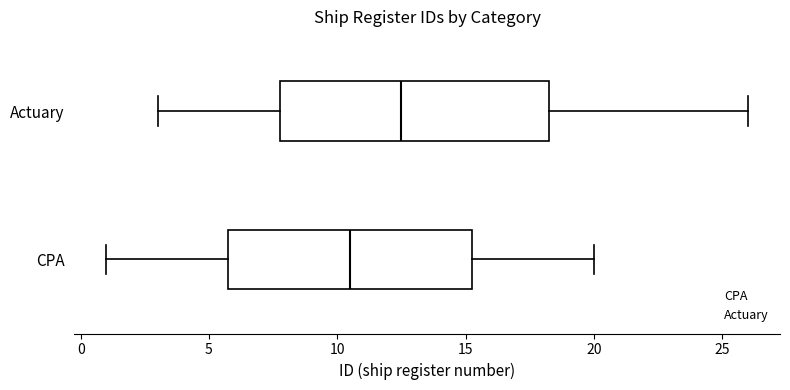

Reading bottom to top, read every box against the x-axis: the position of its median line, the range the box covers, and the ends of its whiskers. The values are not printed on the chart, so give them approximately, as read against the axis.

CPA: median 10.5, box 6.0 to 15.5, whiskers 1.0 to 20.0
Actuary: median 12.5, box 8.0 to 18.5, whiskers 3.0 to 26.0